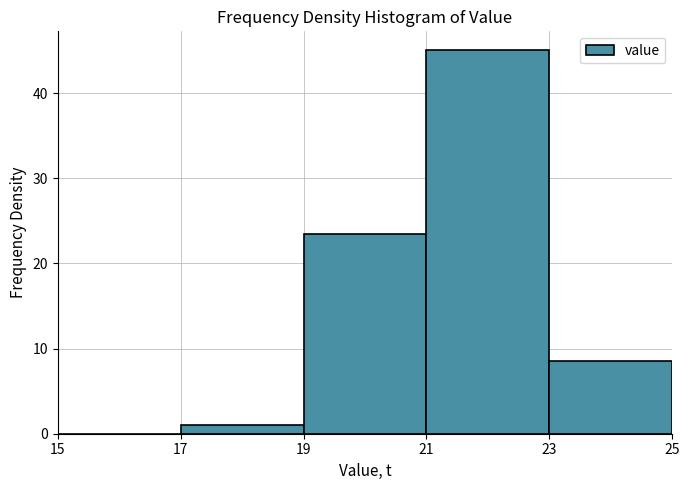

What is the height of the bar covering 23 to 25 on the x-axis? The values are not printed on the chart, so give them approximately, as read against the axis.

9